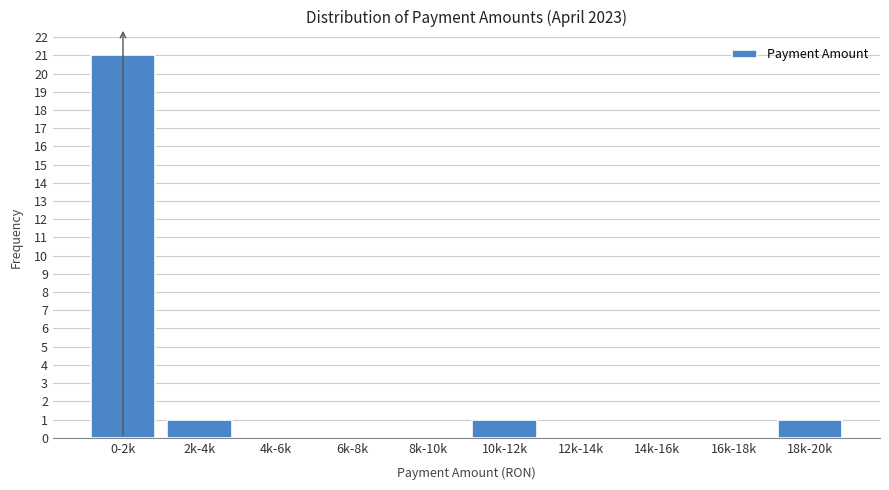

Reading left to right, transcribe all the data shown in this chart.

0-2k=21	2k-4k=1	4k-6k=0	6k-8k=0	8k-10k=0	10k-12k=1	12k-14k=0	14k-16k=0	16k-18k=0	18k-20k=1